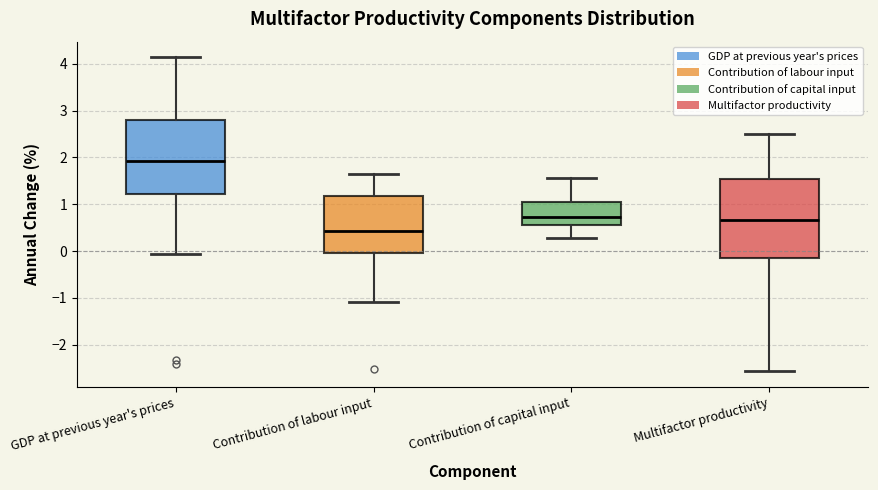

Which box's median line is the lowest?

Contribution of labour input